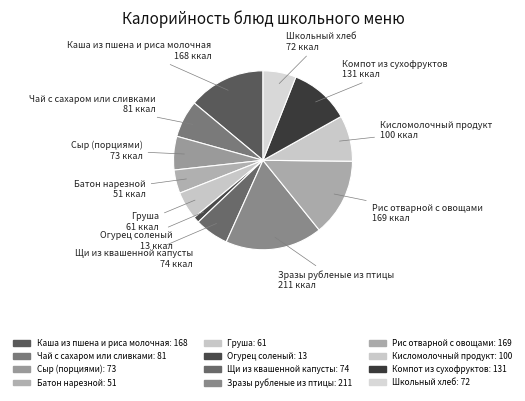

Combined, do Компот из сухофруктов and Сыр (порциями) account for over 50%?

No